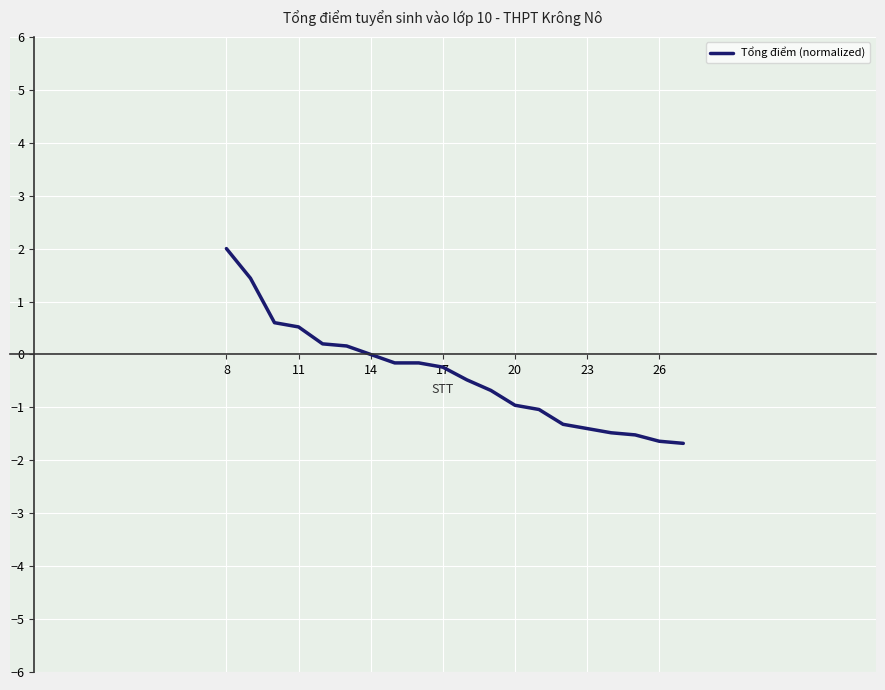

What is the greatest value displayed?

2.0